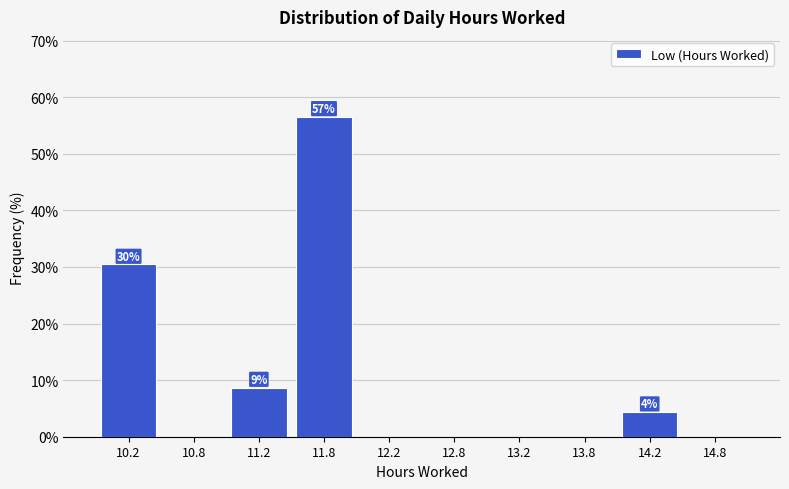

Over which range of the x-axis is the bar tallest?

11.5 to 12.0